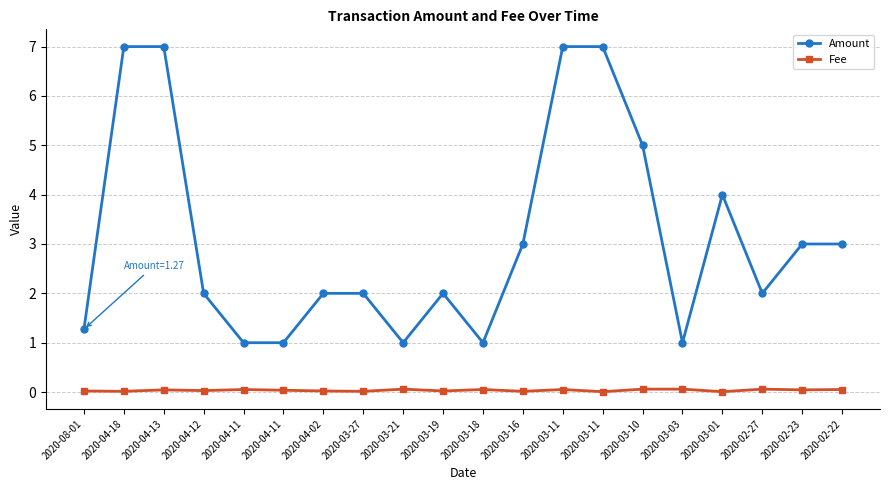

List the series in order of their peak value, lowest first.

Fee, Amount